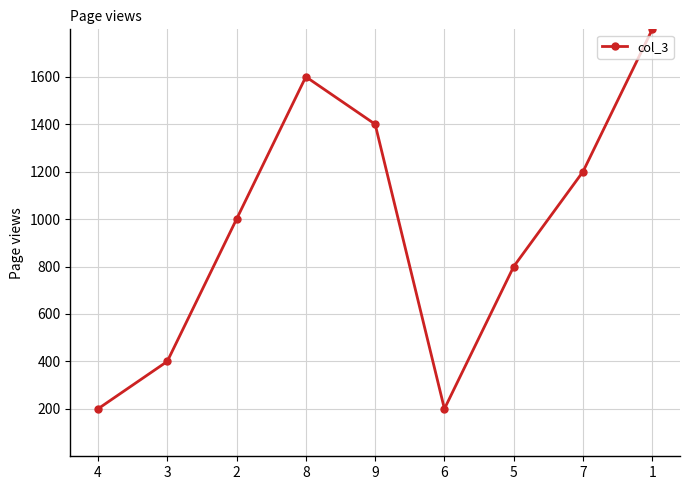

What is the maximum value shown in the chart?

1800